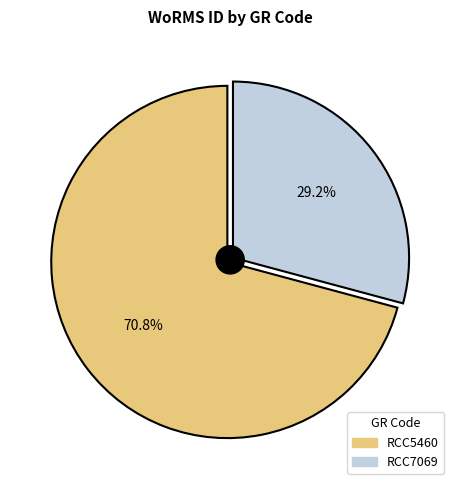

Count the number of slices in the pie.

2